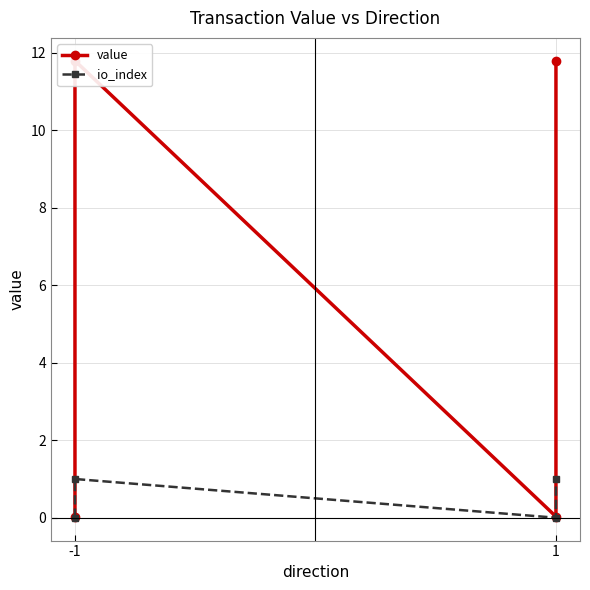

List the series in order of their peak value, lowest first.

io_index, value